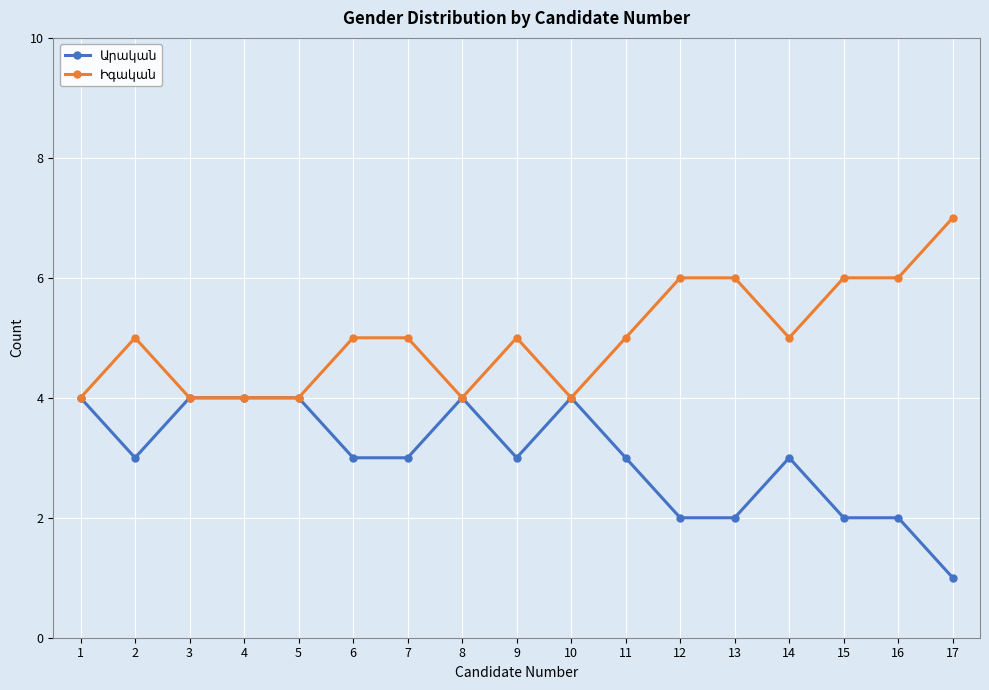

What is the greatest value displayed?

7